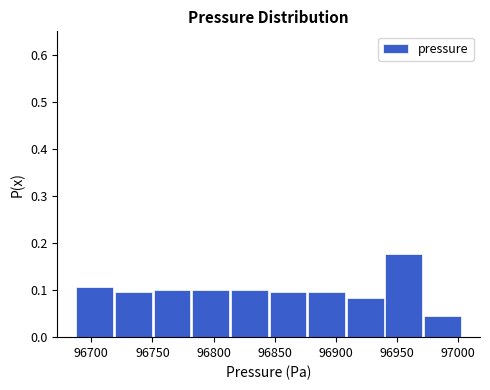

Reading left to right, transcribe this chart: for each bar, give the range it covers on the x-axis and its height. Neither the bar edges nor the heights are printed on the chart, so give them approximately, as read against the axes.

96685 to 96720: 0.11
96720 to 96750: 0.09
96750 to 96780: 0.10
96780 to 96815: 0.10
96815 to 96845: 0.10
96845 to 96875: 0.09
96875 to 96910: 0.09
96910 to 96940: 0.08
96940 to 96970: 0.18
96970 to 97005: 0.04